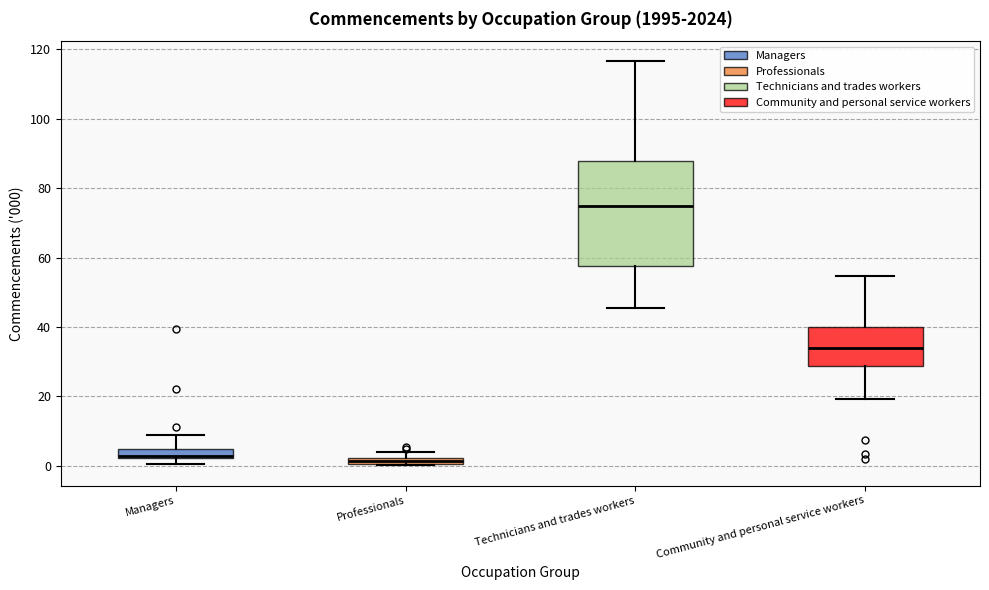

Where is the upper edge of the box for Professionals on the y-axis? The values are not printed on the chart, so give them approximately, as read against the axis.

2